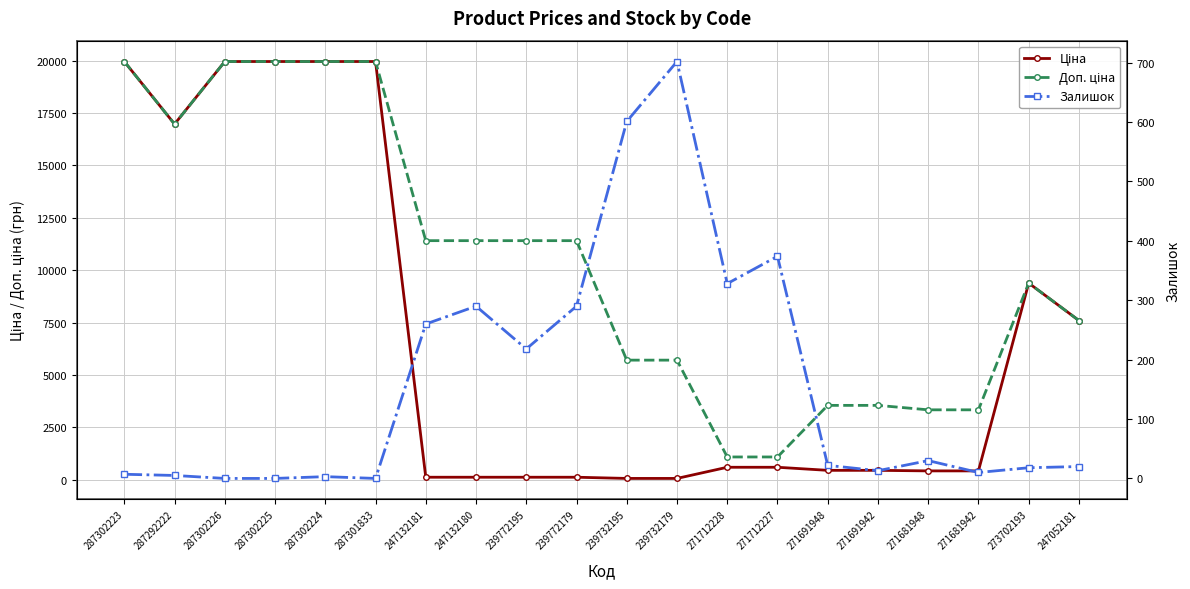

Does the chart display data point markers on the line(s)?

Yes